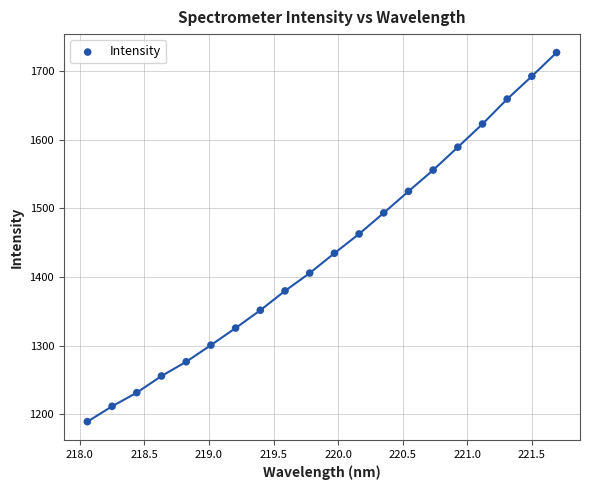

What is the range of X values (max minus min)?

3.6